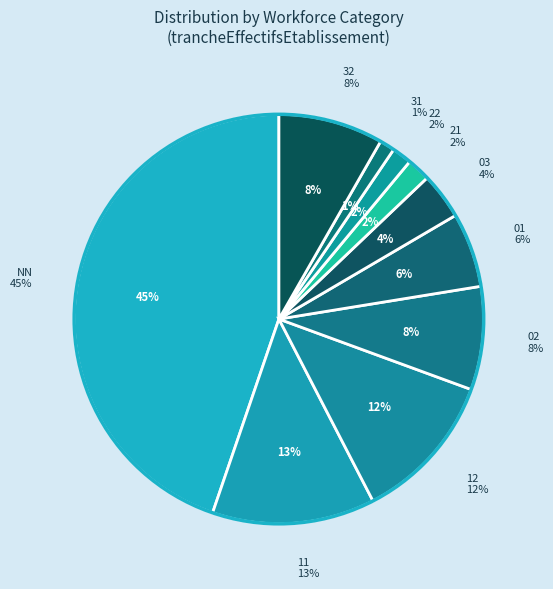

Is the sum of NN and 22 greater than half?

No